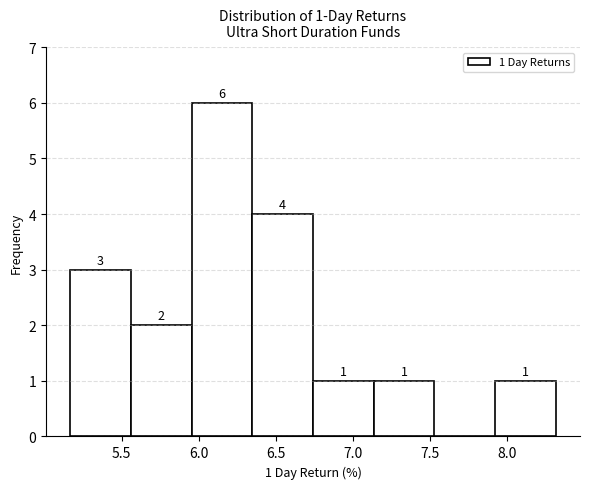

Which range on the x-axis has the tallest bar?

5.95 to 6.35